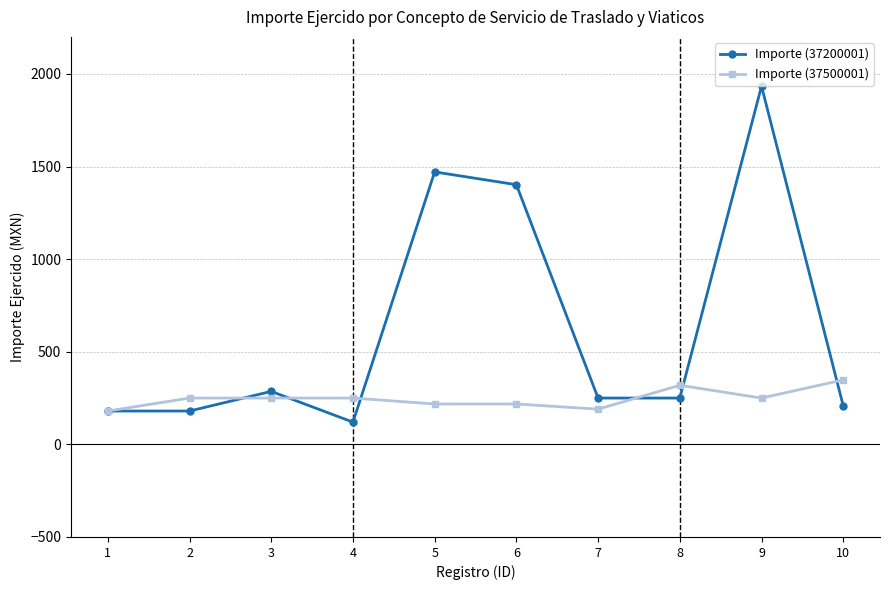

What is the difference between the maximum and minimum values in the Importe (37500001) series?

168.0